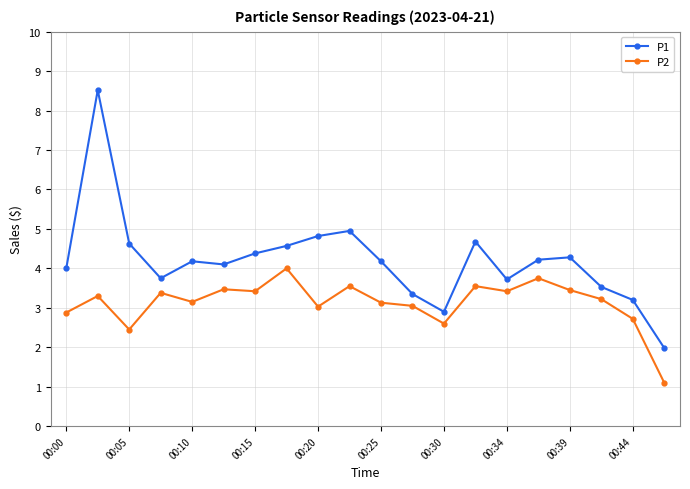

What is the average value of the P2 series?

3.1